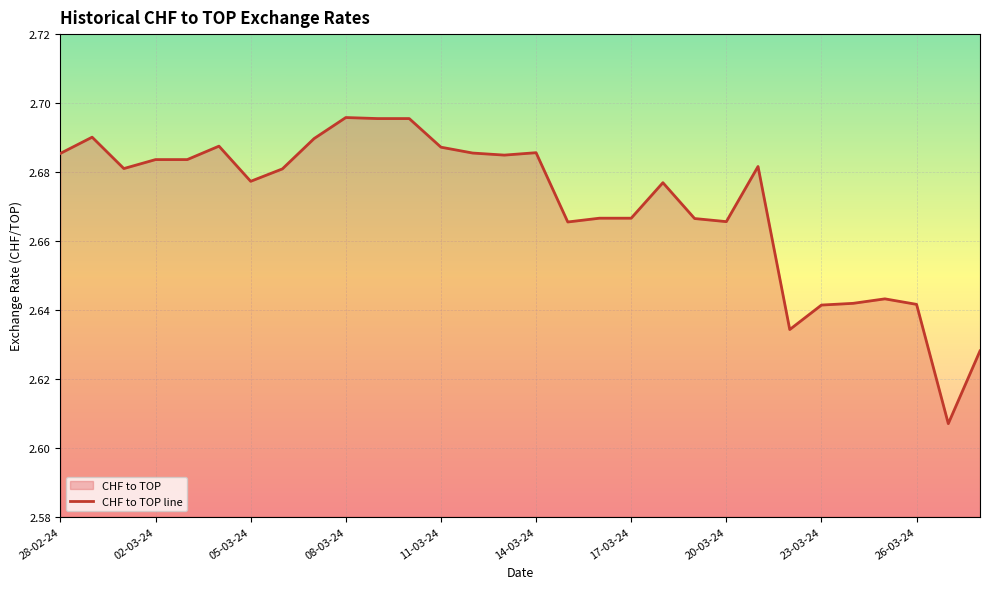

Read the value at 28-03-24.

2.6